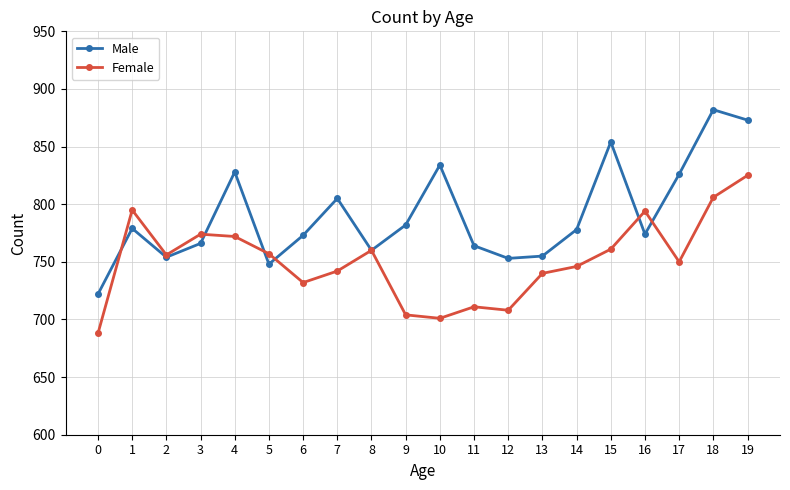

Count the number of categories in the chart.

20